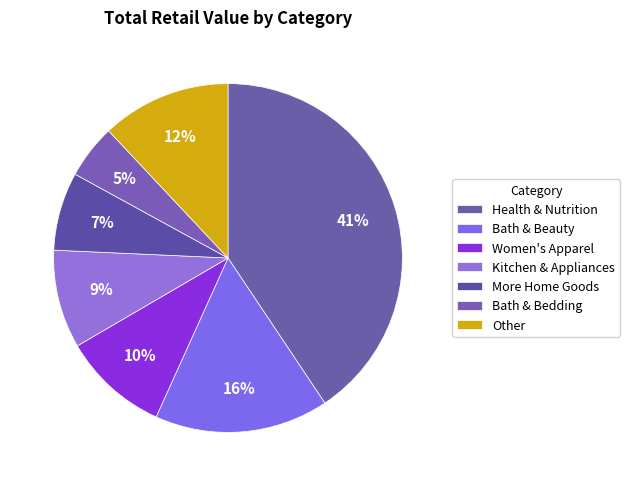

Count the number of slices in the pie.

7